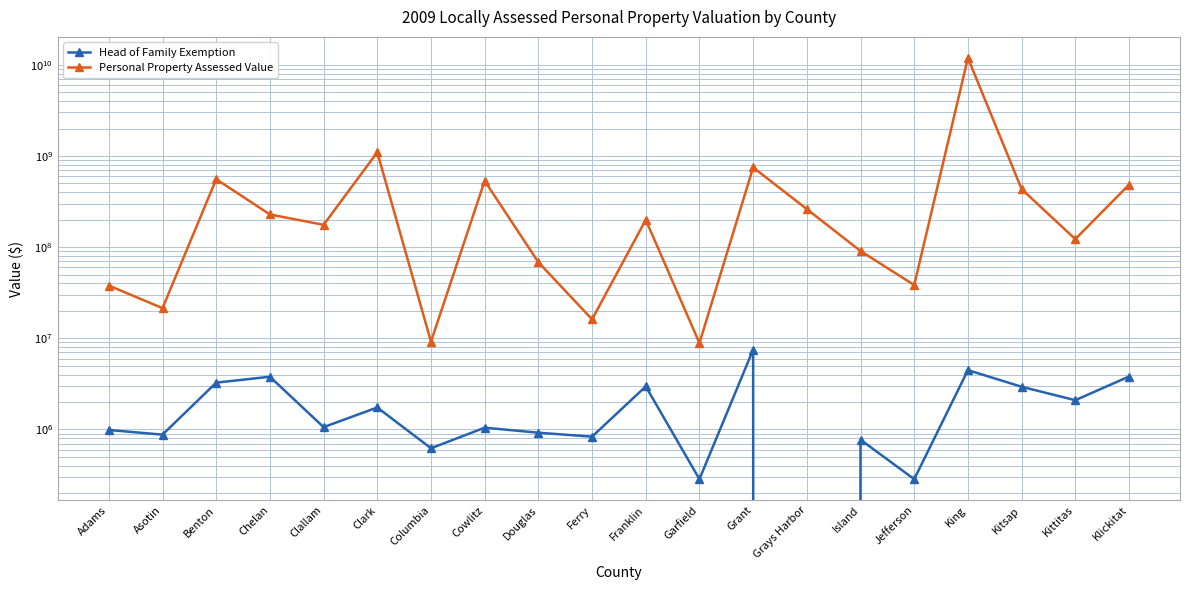

In Personal Property Assessed Value, how many points are higher than both neighbors (excluding endpoints)?

6